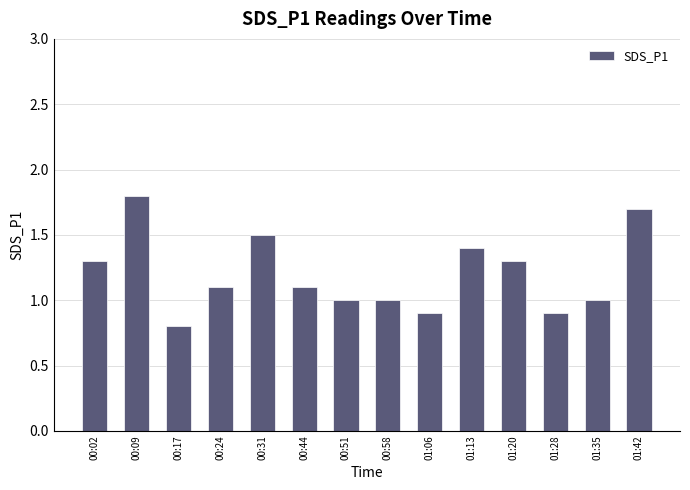

What is the sum of the values at 01:28 and 00:02?

2.2